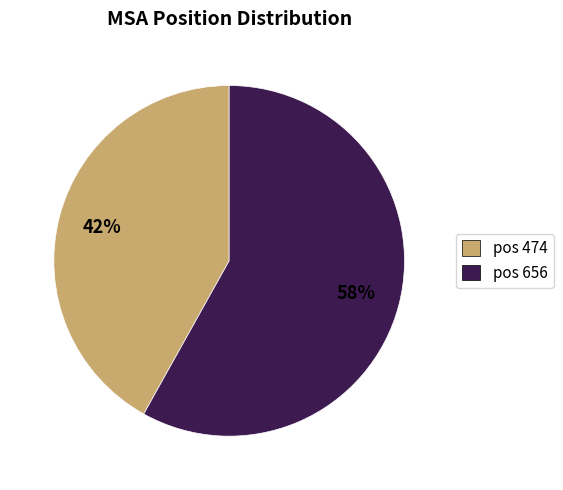

To the nearest percent, what is the average slice percentage?

50%